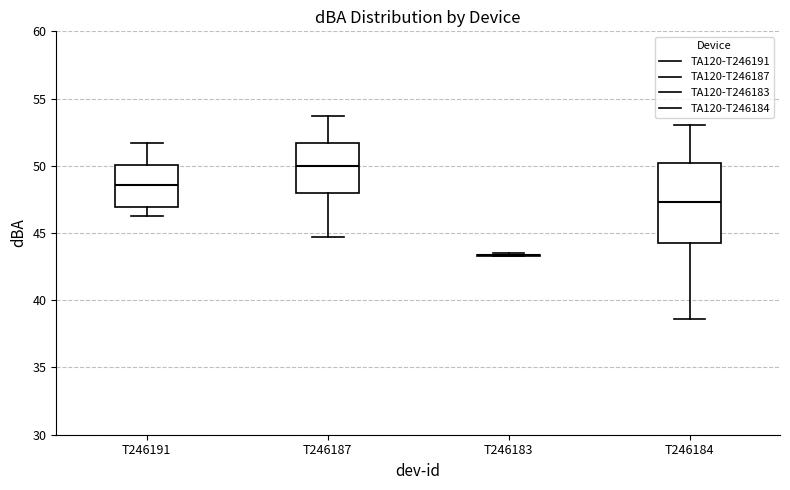

Reading left to right, read every box against the y-axis: the position of its median line, the range the box covers, and the ends of its whiskers. The values are not printed on the chart, so give them approximately, as read against the axis.

T246191: median 48.5, box 47.0 to 50.0, whiskers 46.5 to 51.5
T246187: median 50.0, box 48.0 to 51.5, whiskers 44.5 to 53.5
T246183: box collapsed to a line at 43.5, whiskers 43.5 to 43.5
T246184: median 47.5, box 44.5 to 50.0, whiskers 38.5 to 53.0